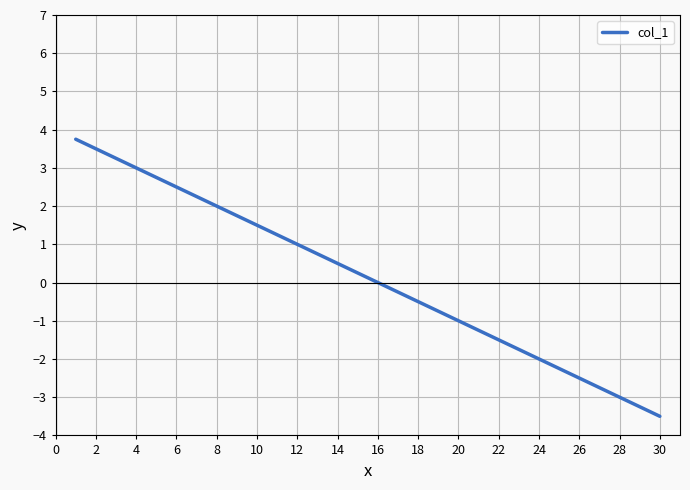

What is the greatest value displayed?

3.8